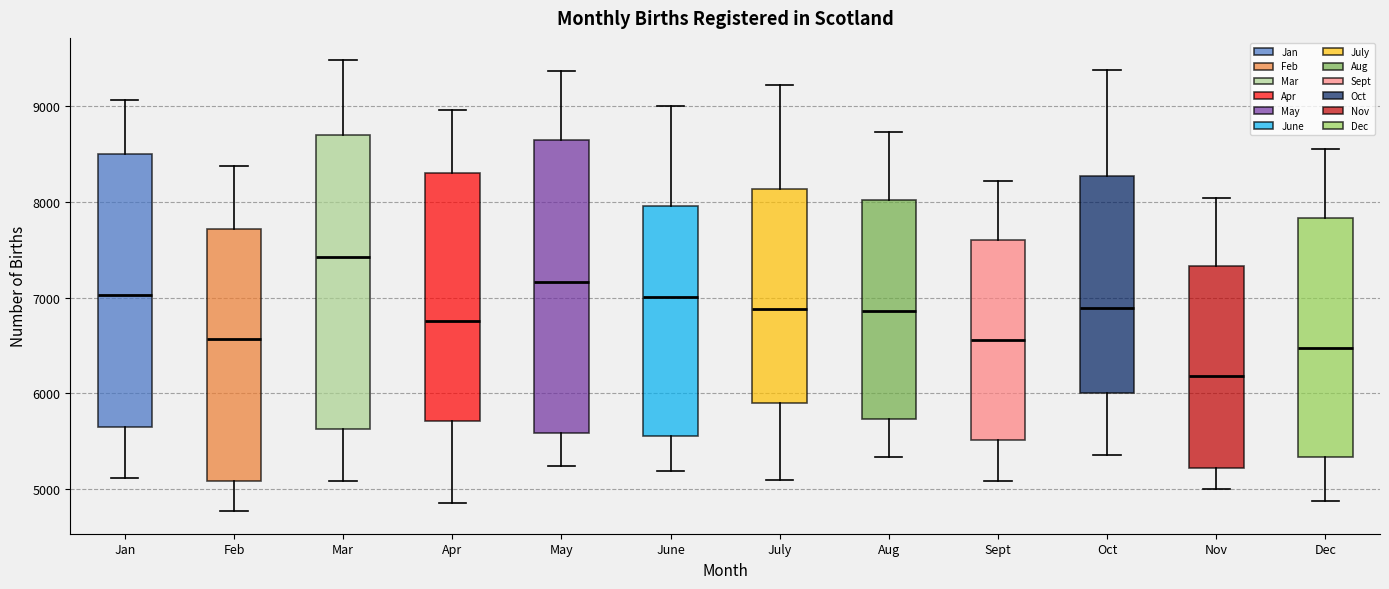

Which box's median line is the highest?

Mar